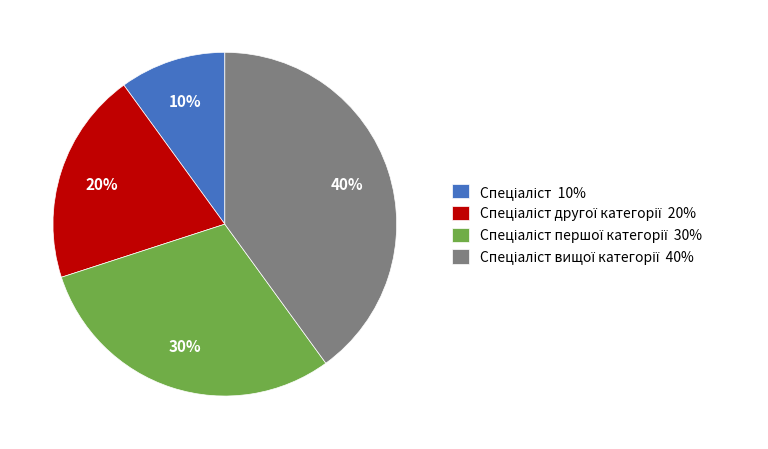

To the nearest percent, what is the difference between the largest and smallest slice percentages?

30%